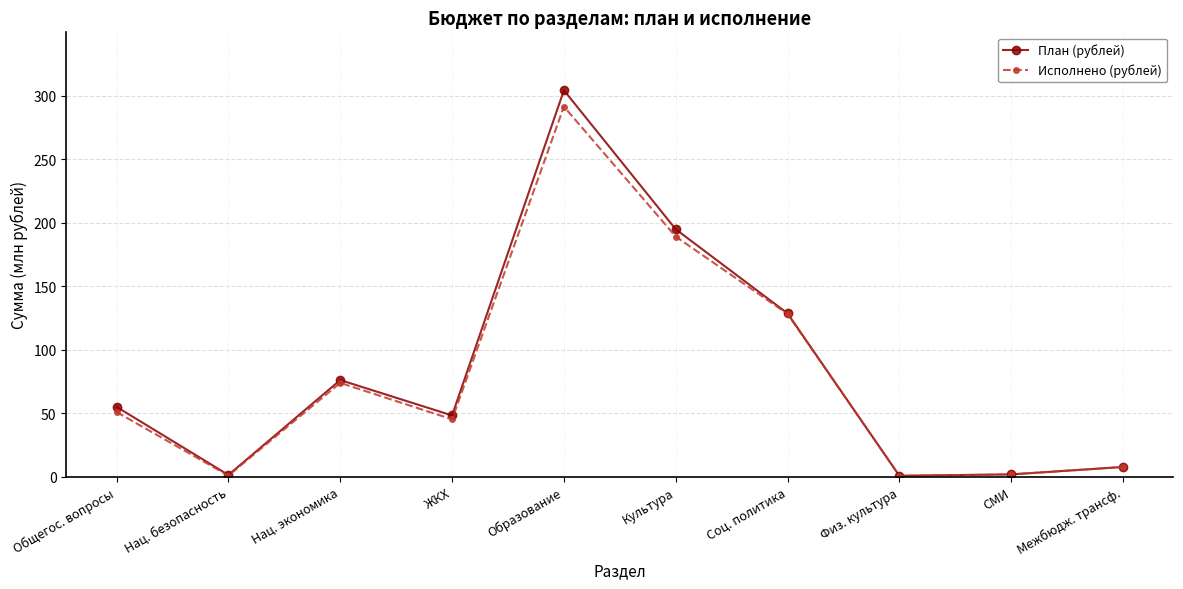

At which label does Исполнено (рублей) reach its peak?

Образование